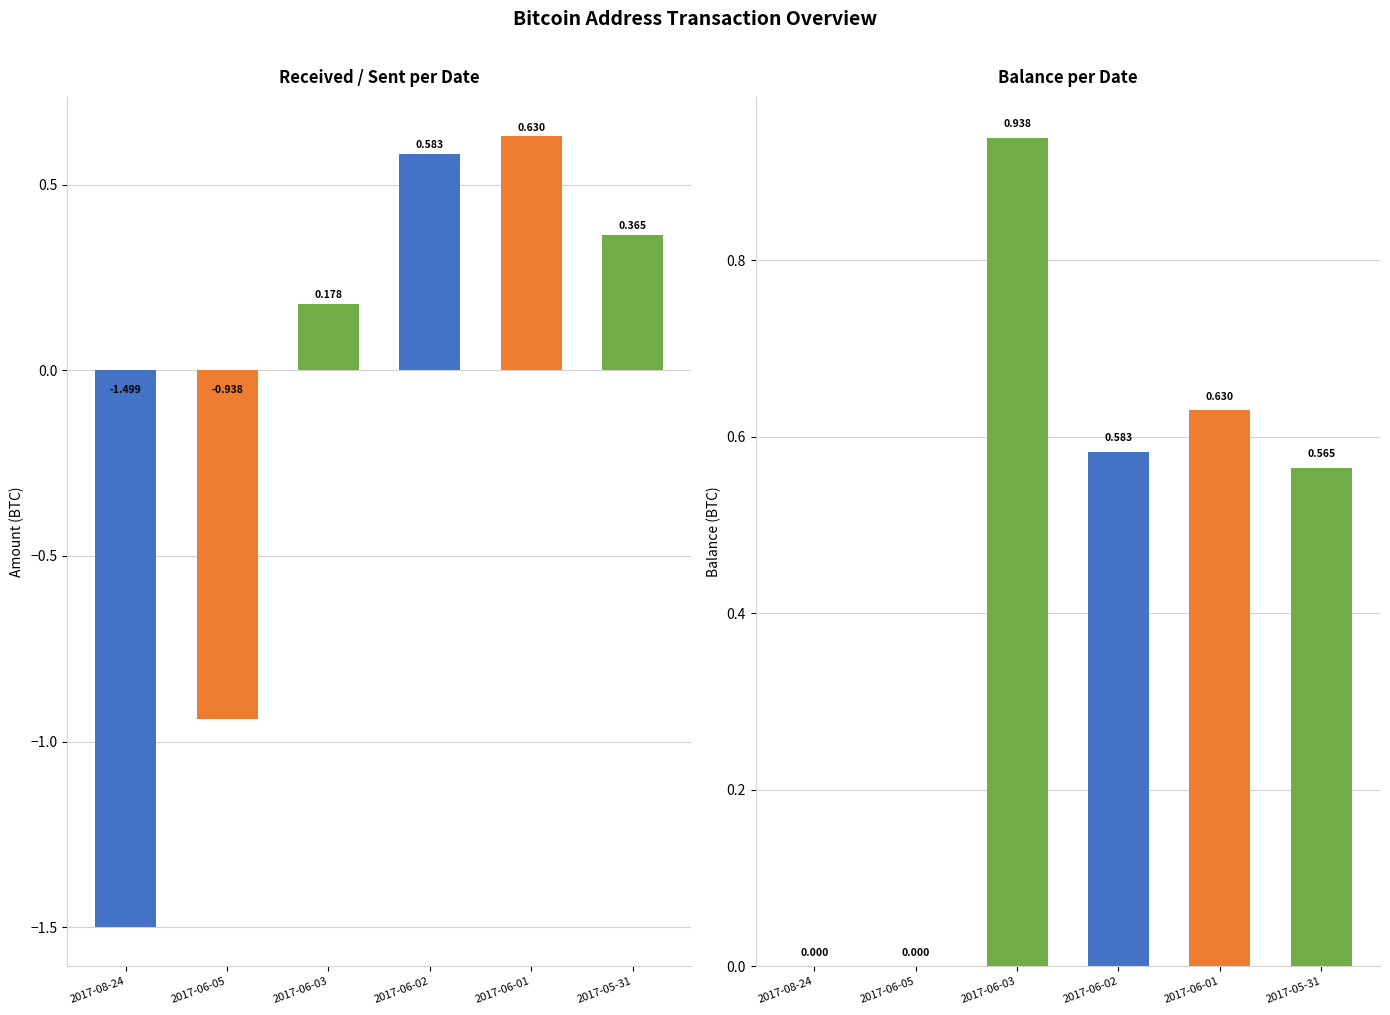

What is the label of the 3rd bar from the left?

2017-06-03